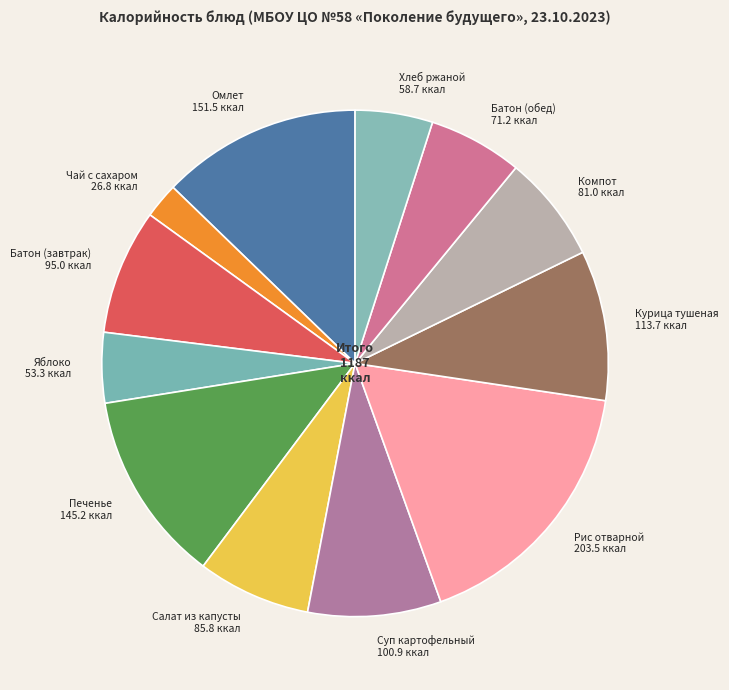

Which slice is the largest?

Рис отварной